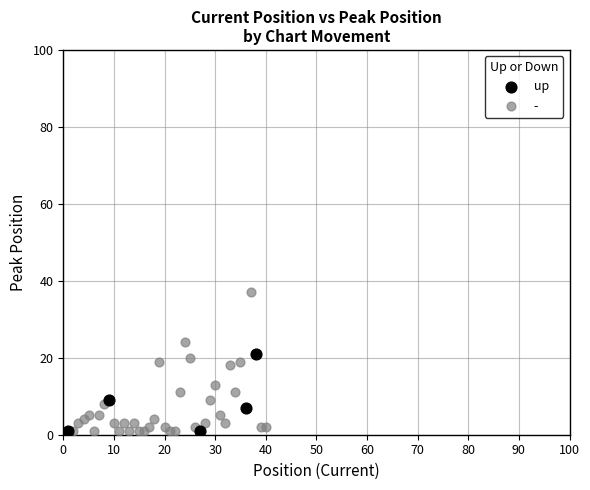

Which series has the largest Y range (max minus min)?

-